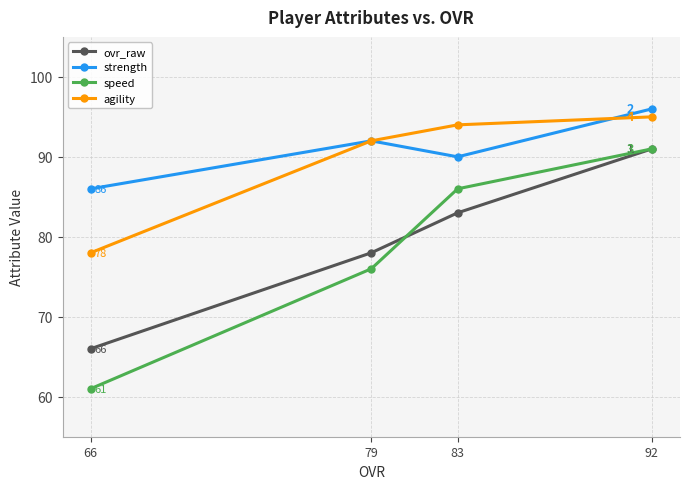

At 83, list the series in order from smallest to largest.

ovr_raw, speed, strength, agility